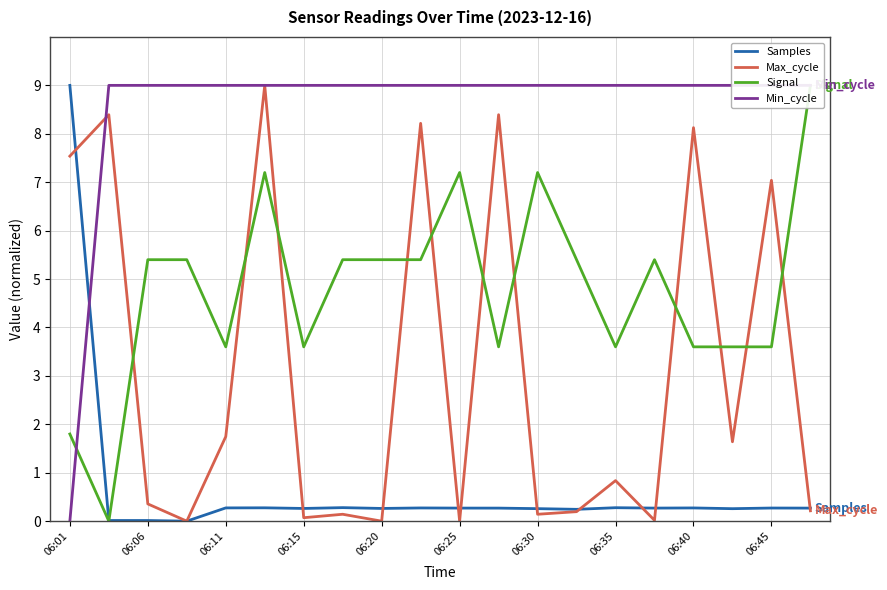

The value of Max_cycle at 06:01 is 7.5. True or false?

True